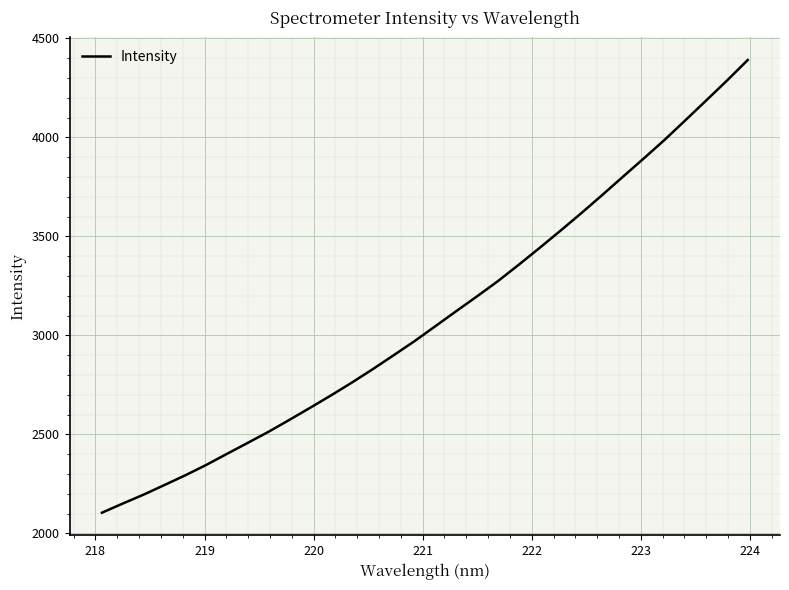

What is the difference between the maximum and minimum values?

2286.1